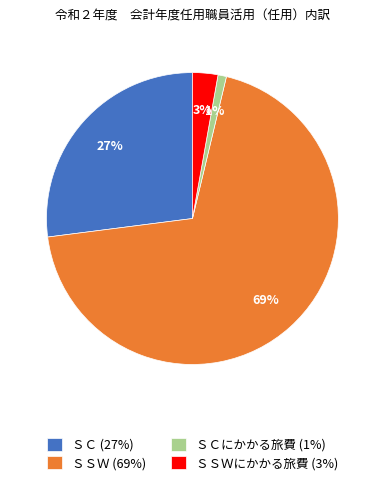

Is it true that ＳＣ (27%) is 36% of the pie?

False